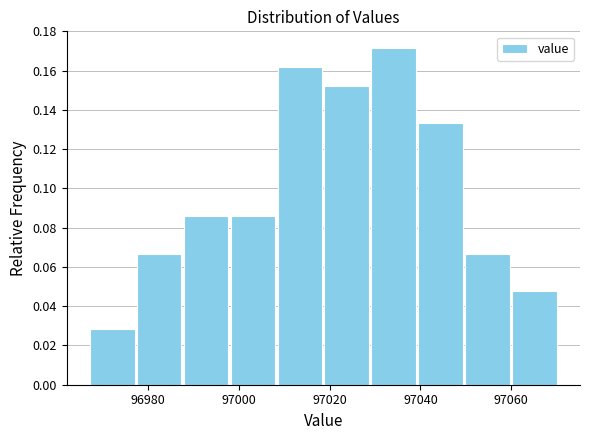

Reading left to right, list every bar in this chart as the range it spans on the x-axis followed by its height. Neither the bar edges nor the heights are printed on the chart, so give them approximately, as read against the axes.

96968 to 96978: 0.028
96978 to 96988: 0.066
96988 to 96998: 0.086
96998 to 97008: 0.086
97008 to 97018: 0.162
97018 to 97030: 0.152
97030 to 97040: 0.172
97040 to 97050: 0.134
97050 to 97060: 0.066
97060 to 97070: 0.048